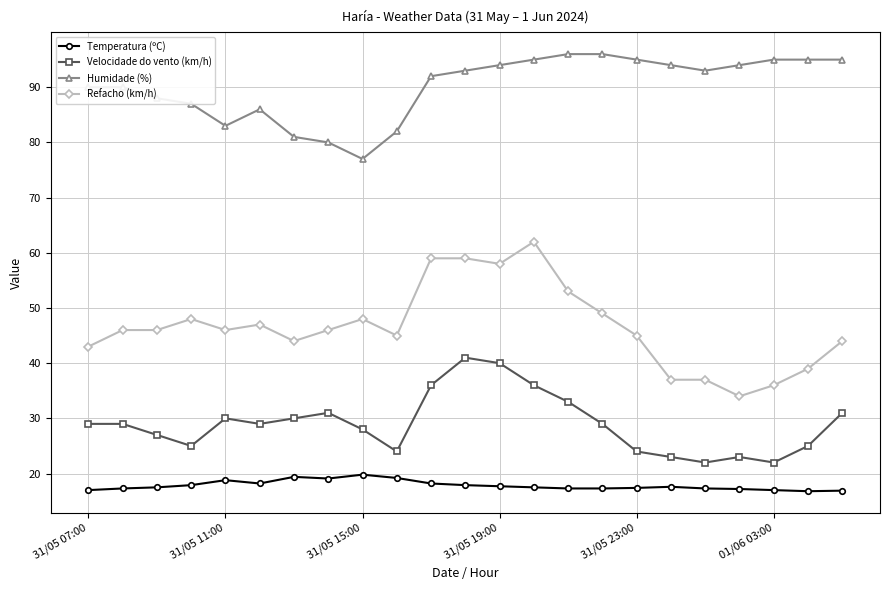

Rank the series by their maximum value, from highest to lowest.

Humidade (%), Refacho (km/h), Velocidade do vento (km/h), Temperatura (ºC)